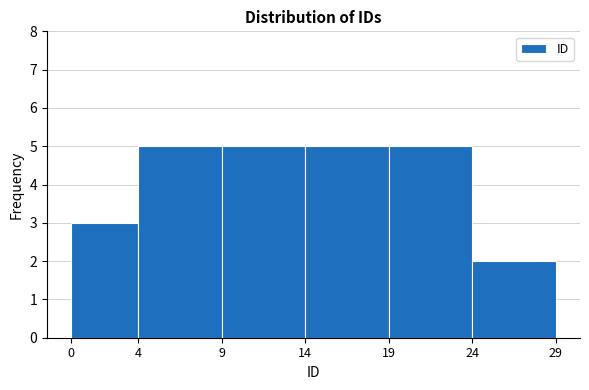

Reading left to right, list every bar in this chart as the range it spans on the x-axis followed by its height. The values are not printed on the chart, so give them approximately, as read against the axis.

0 to 4: 3
4 to 9: 5
9 to 14: 5
14 to 19: 5
19 to 24: 5
24 to 29: 2